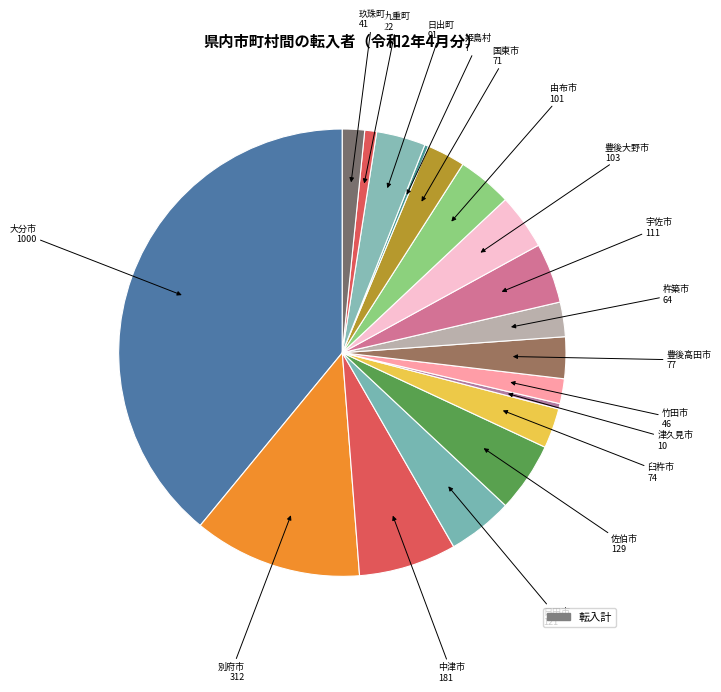

Does any single category account for the majority?

No